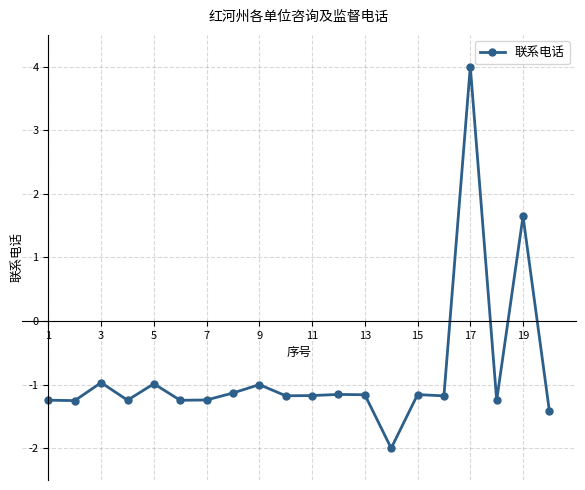

What is the value of the 3rd point from the left?

-1.0